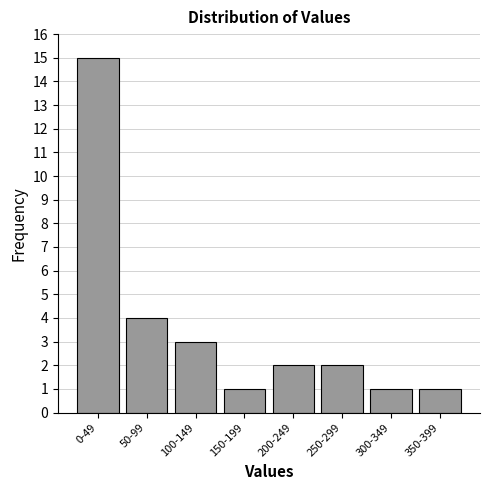

Reading left to right, list all the values displayed in this chart.

15	4	3	1	2	2	1	1